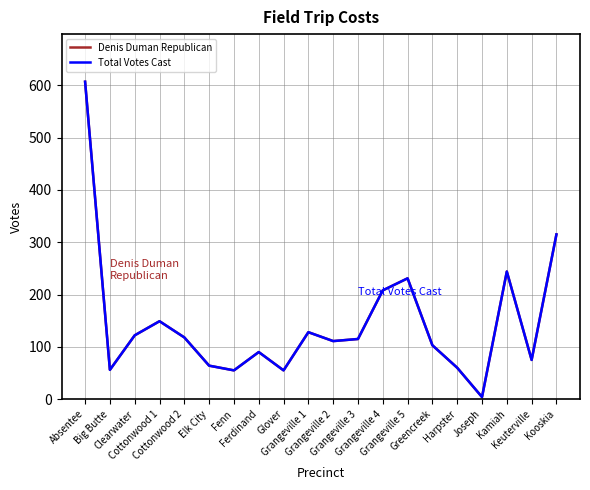

Does the chart display data point markers on the line(s)?

No